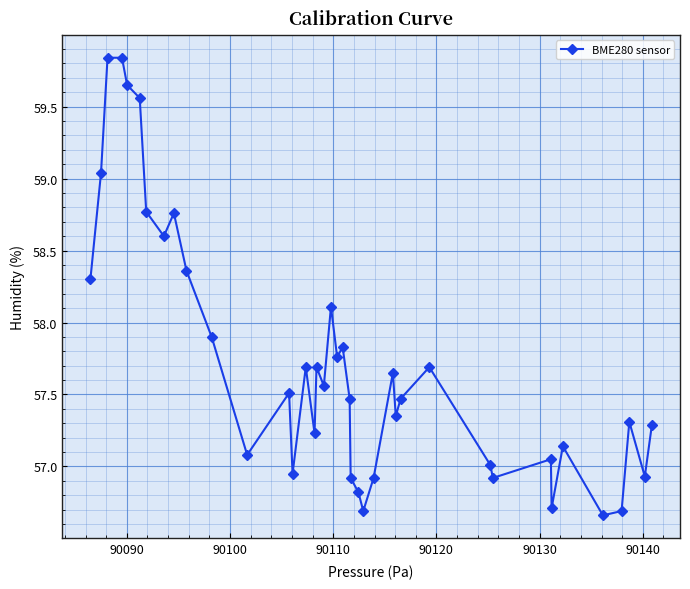

What is the difference between the maximum and minimum values?

3.2